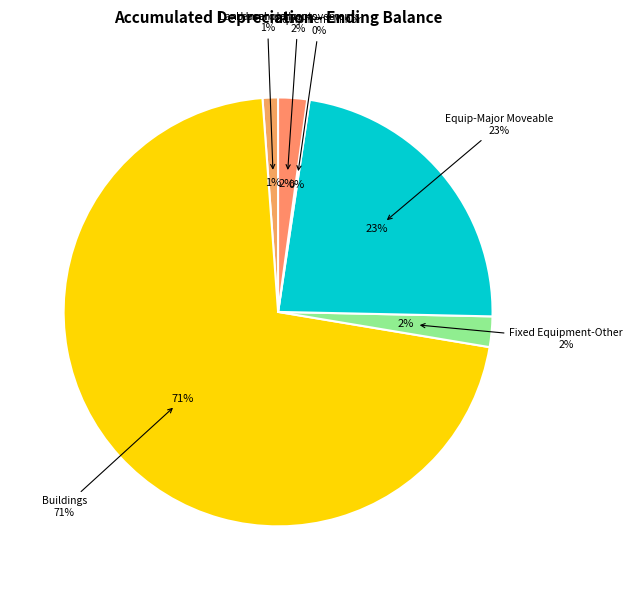

Do Equipment-Minor and Leasehold Improvements together represent more than half of the pie?

No